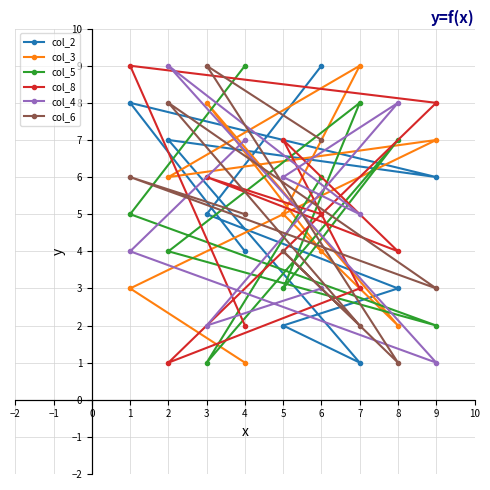

Does the chart have visible grid lines?

Yes